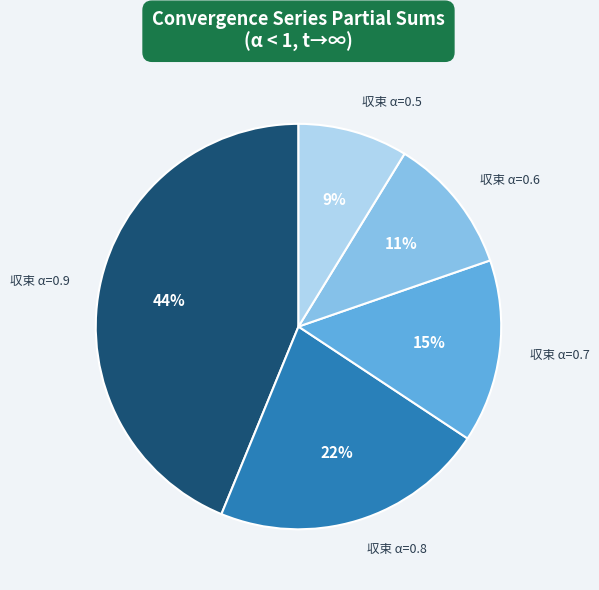

To the nearest percent, what is the difference between the largest and smallest slice percentages?

35%